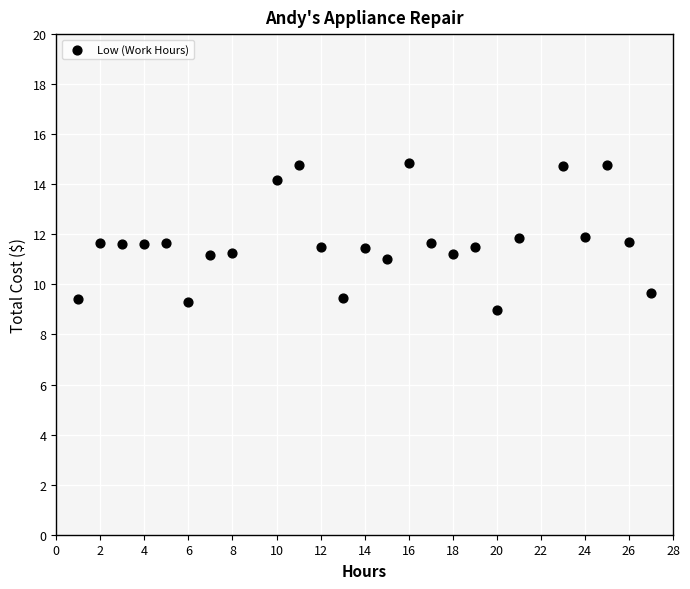

What is the range of Y values (max minus min)?

5.9